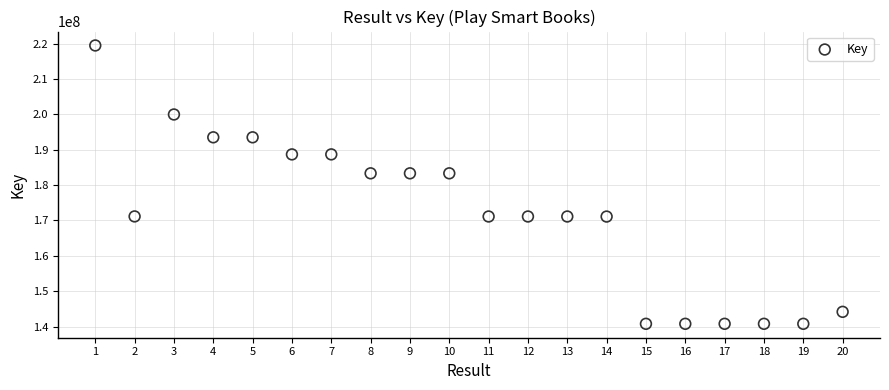

What is the range of X values (max minus min)?

19